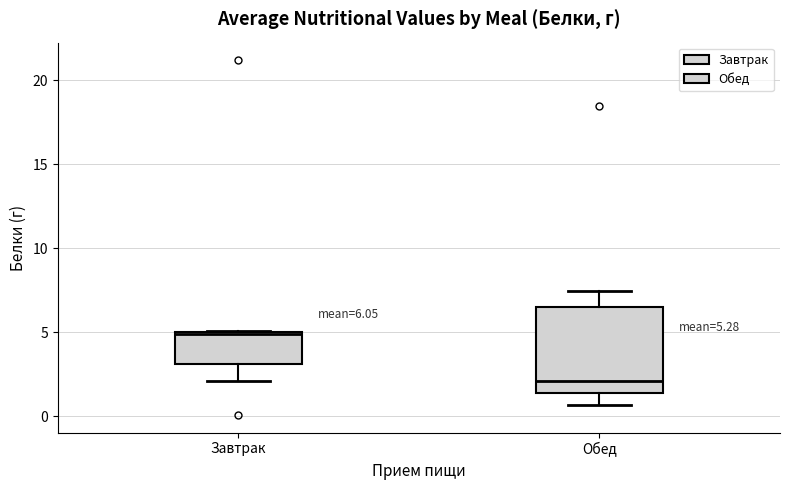

Which box's median line is the highest?

Завтрак